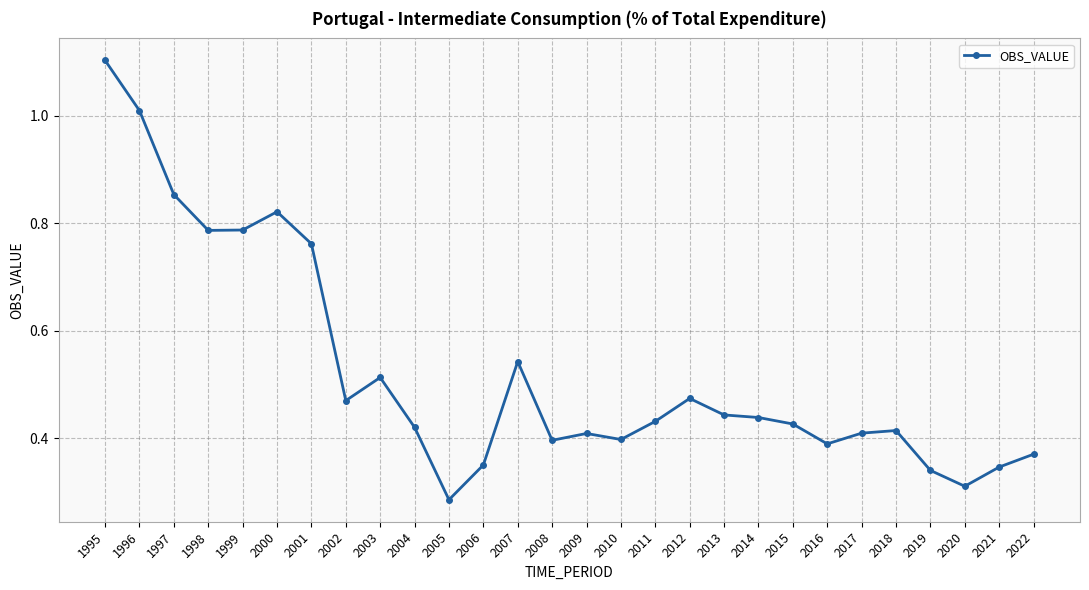

True or false: the data shows 0.4 at 2010.

True